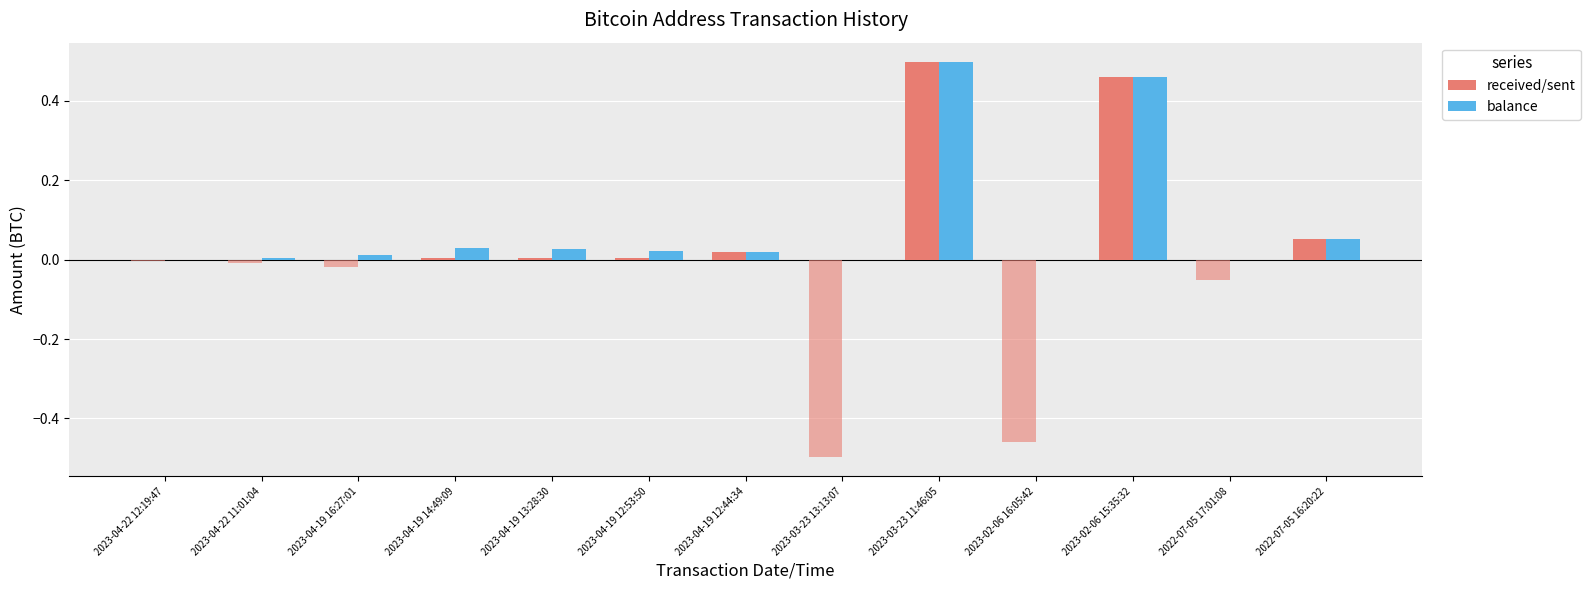

Between 2023-02-06 16:05:42 and 2022-07-05 16:20:22, which series saw the biggest shift?

received/sent